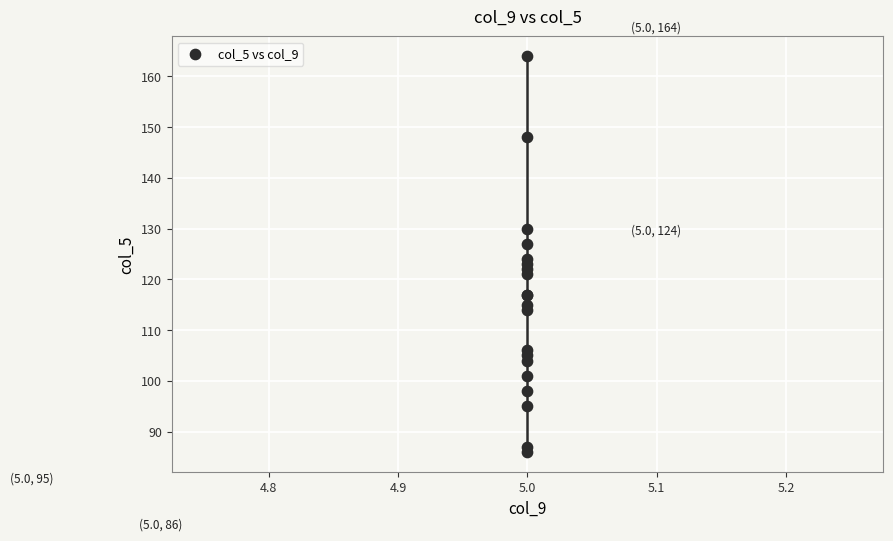

What Y value in the scatter plot is closest to 125?

124